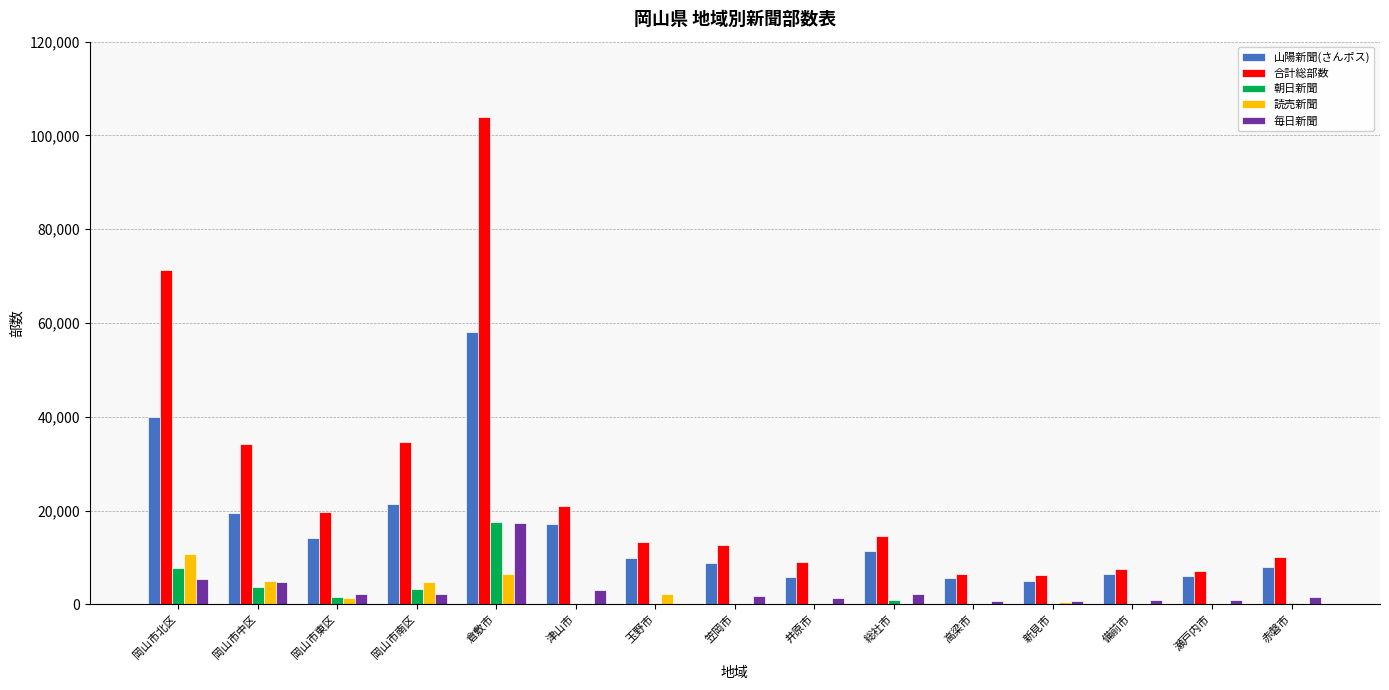

Count the number of categories in the chart.

15